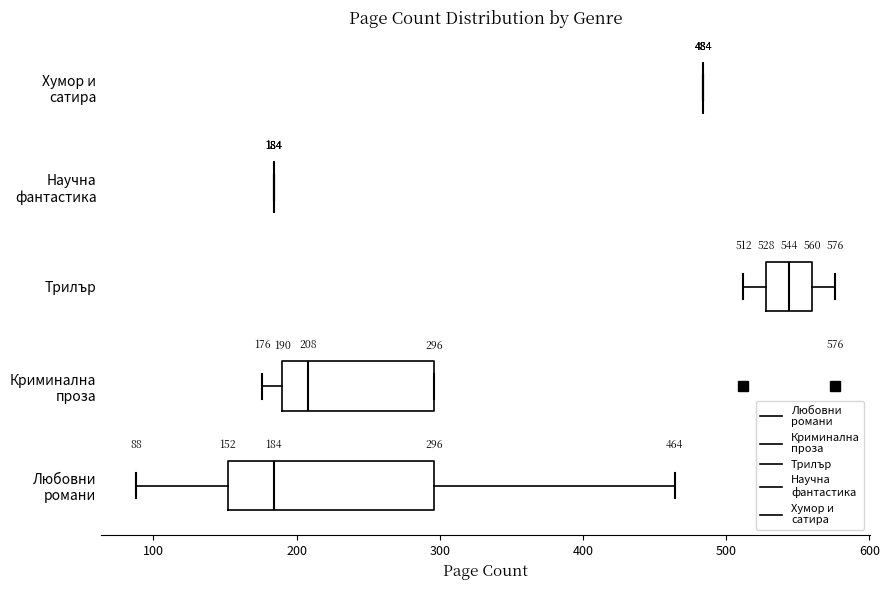

Comparing the boxes themselves (not the whiskers), which one is the widest?

Любовни романи